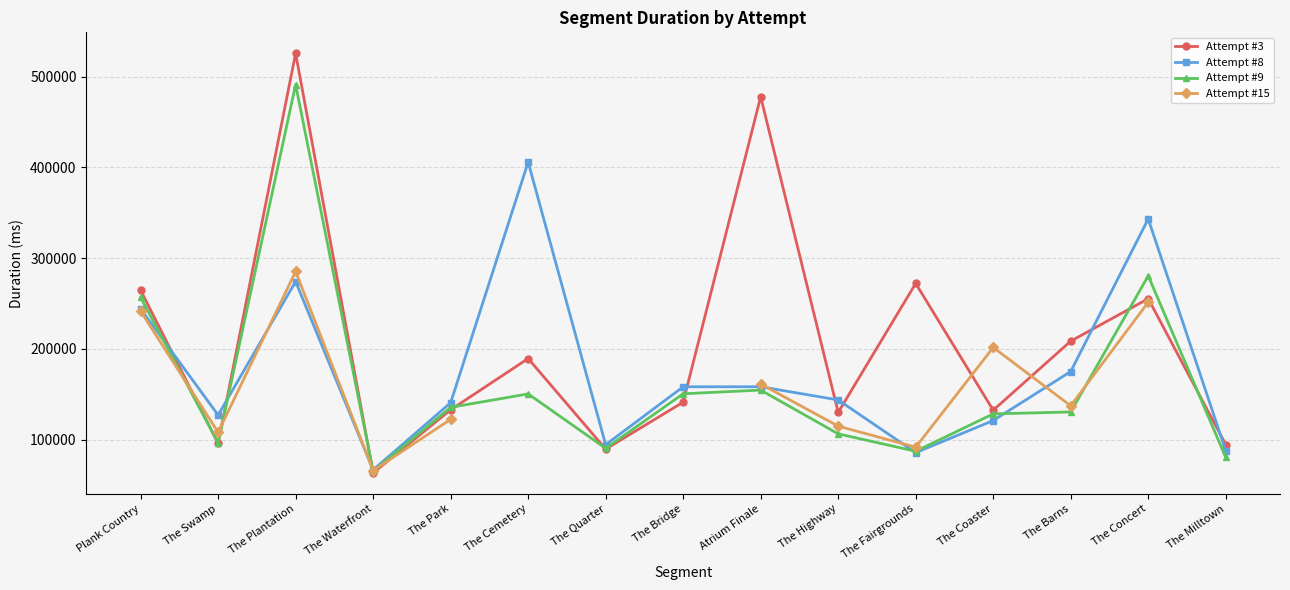

After their last crossing, which series has the higher values: Attempt #3 or Attempt #15?

Attempt #3